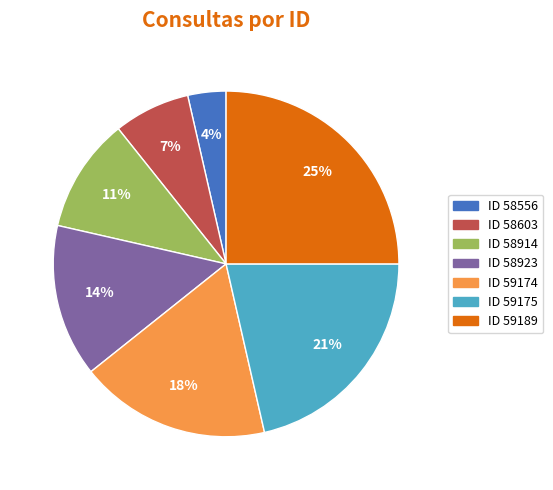

What is the smallest slice in the pie chart?

ID 58556